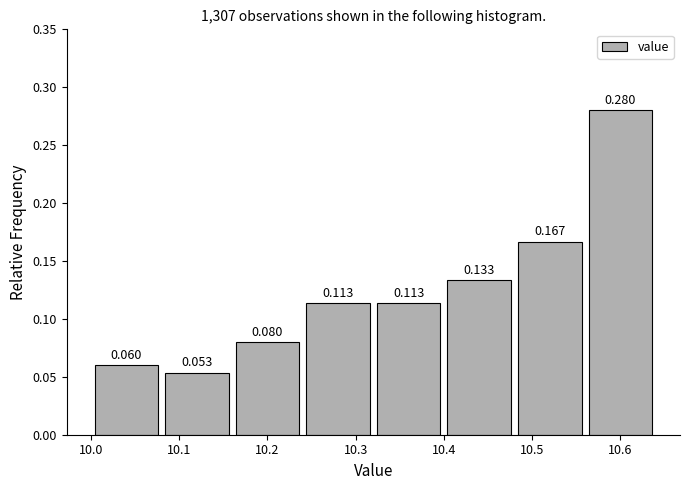

What is the height of the bar covering 10.00 to 10.08 on the x-axis?

0.060